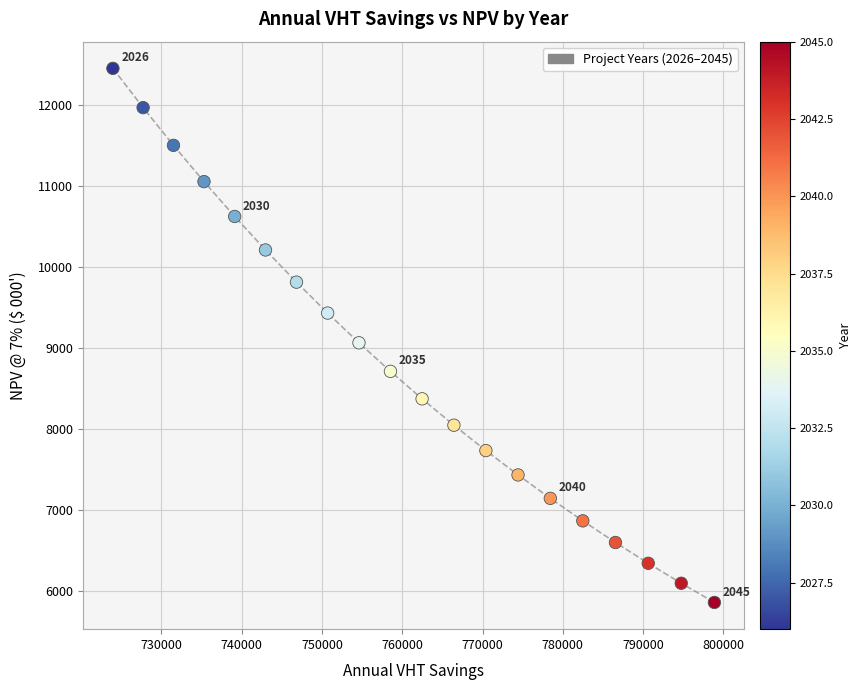

What is the range of Y values (max minus min)?

6600.8